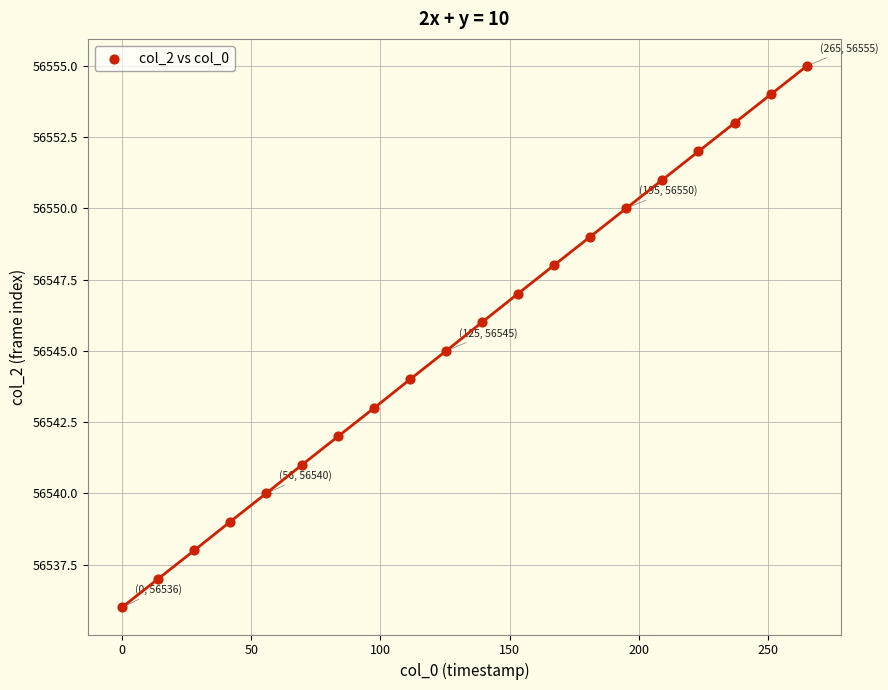

What is the range of Y values (max minus min)?

19